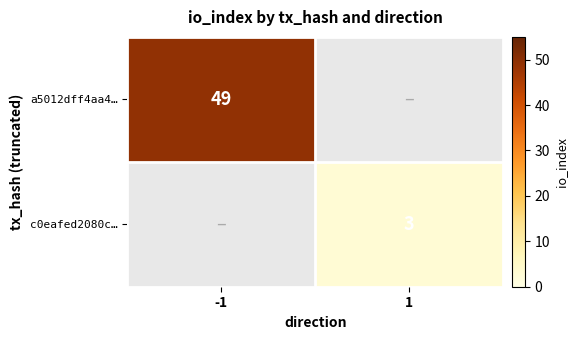

The value of a5012dff4aa4… at -1 is 49. True or false?

True